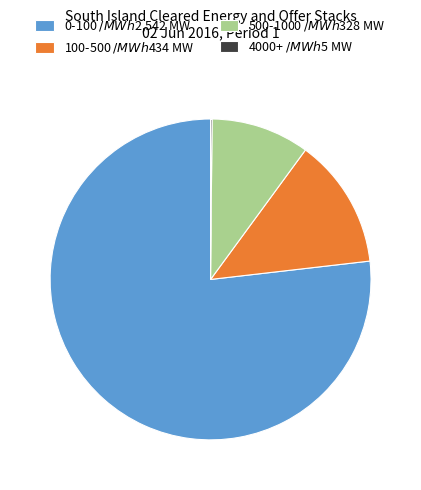

Does any single category account for the majority?

Yes